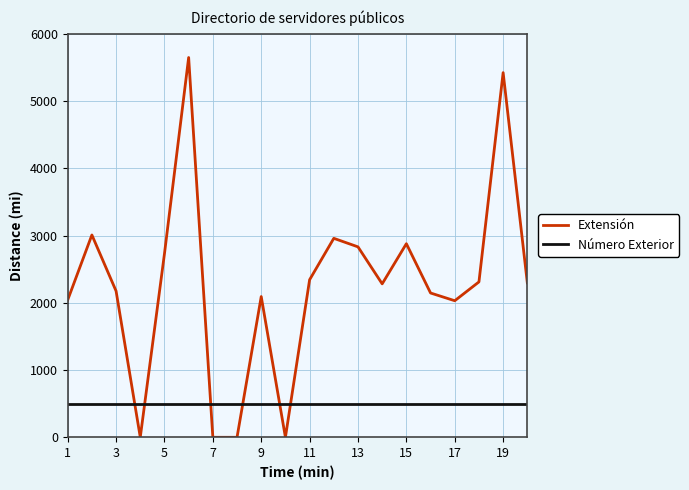

List the series in order of their overall mean, lowest first.

Número Exterior, Extensión